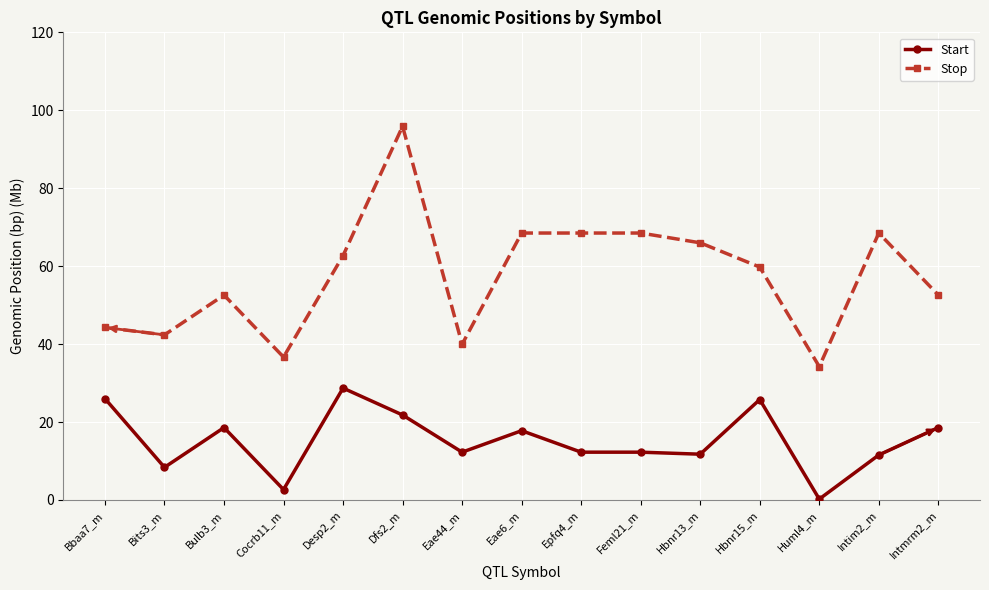

What is the label of the 7th point from the left?

Eae44_m